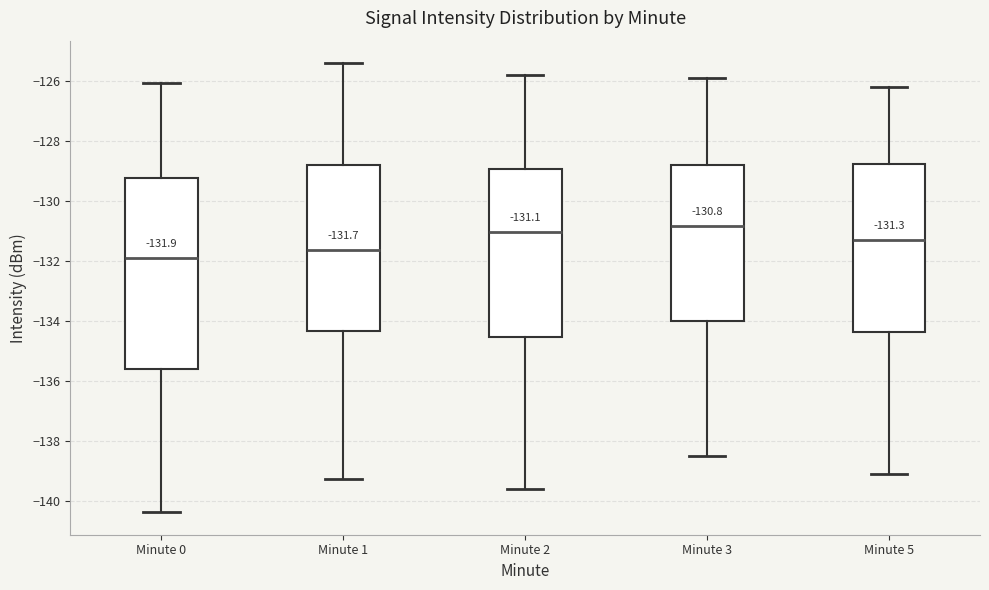

Comparing the boxes themselves (not the whiskers), which one is the tallest?

Minute 0